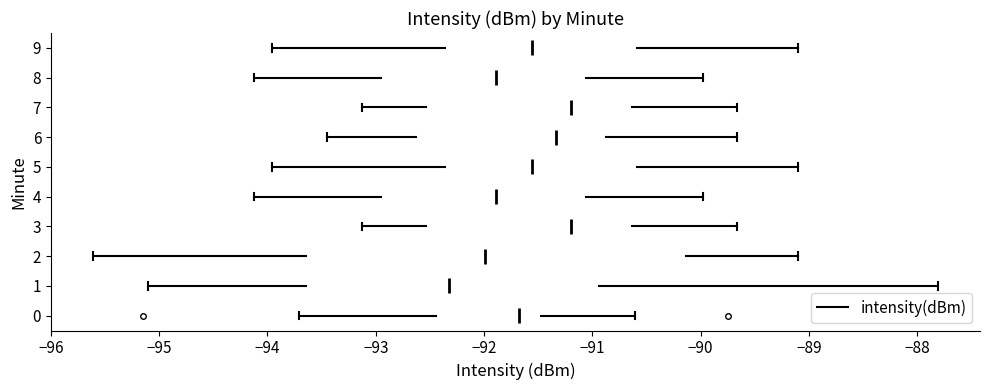

Which box's median line is the furthest to the left?

1